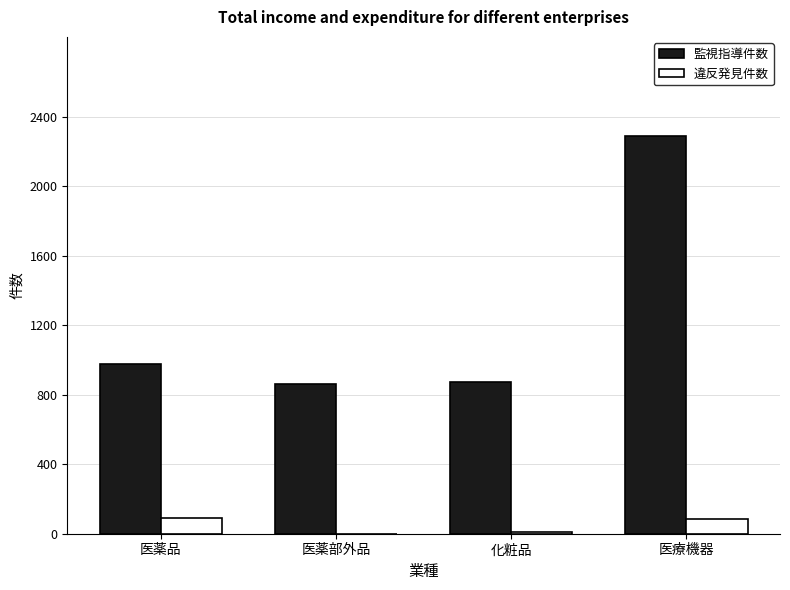

Where does the 違反発見件数 series first go above 82?

医薬品